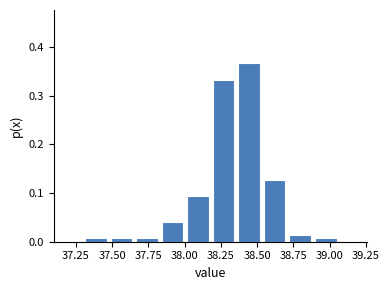

Read against the x-axis, roughly where is the centre of the tallest bar?

38.45